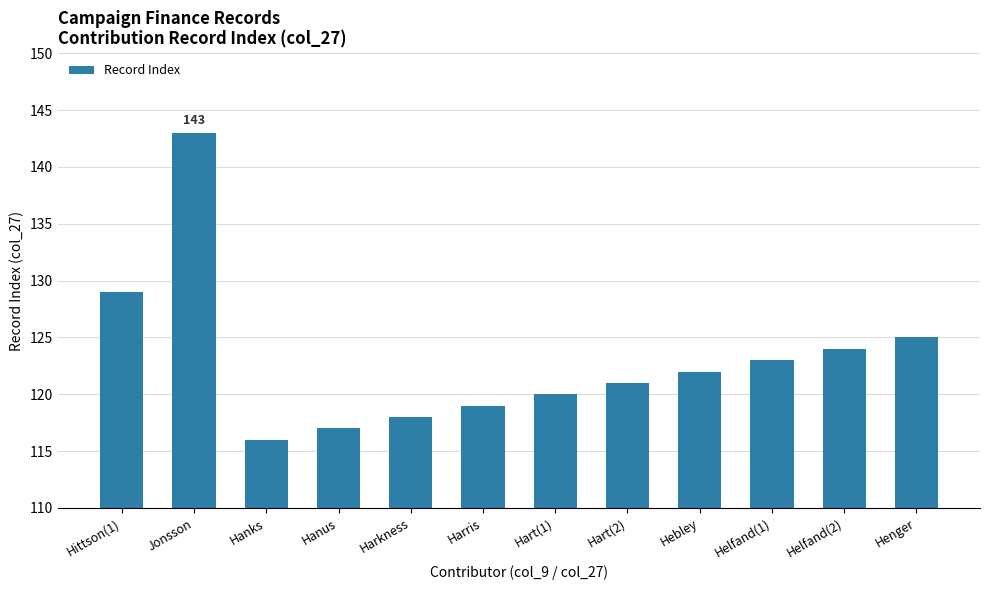

What is the change in value from Harkness to Harris?

+1